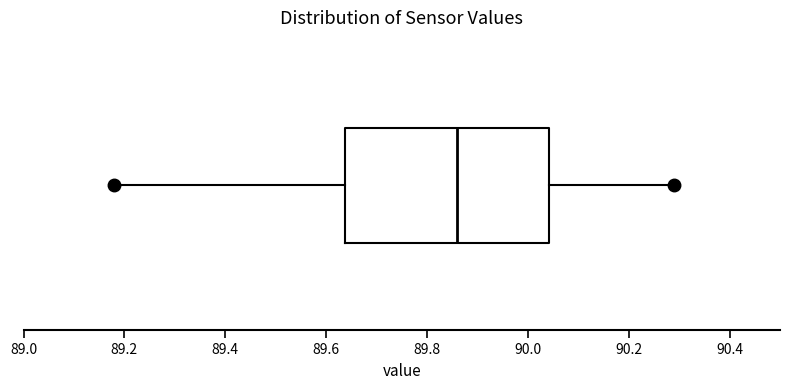

Transcribe this box plot: give where the median line is, the range the box spans, and where the two whiskers end, as read against the x-axis. The values are not printed on the chart, so give them approximately, as read against the axis.

median 89.86, box 89.64 to 90.04, whiskers 89.18 to 90.30